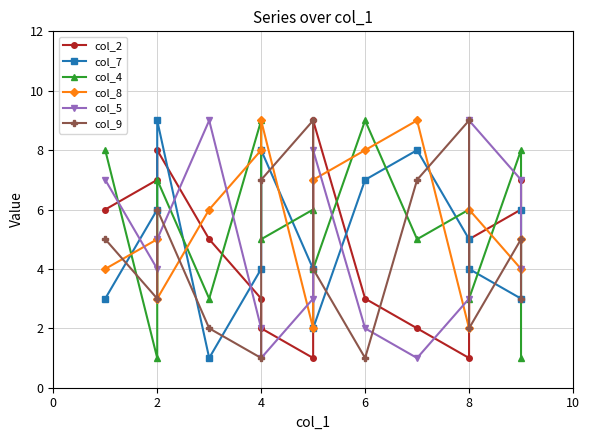

How many values in the col_7 series are below 5?

7